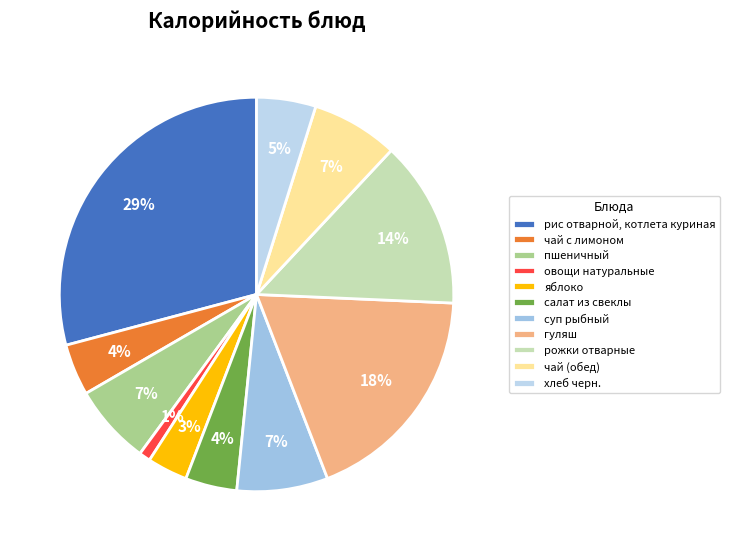

Do рис отварной, котлета куриная and яблоко together represent more than half of the pie?

No